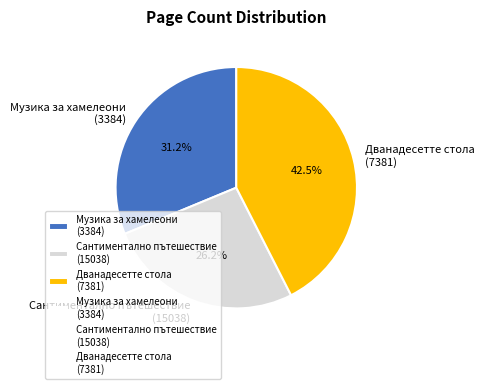

Does Сантиментално пътешествие (15038) account for over 50% of the chart?

No